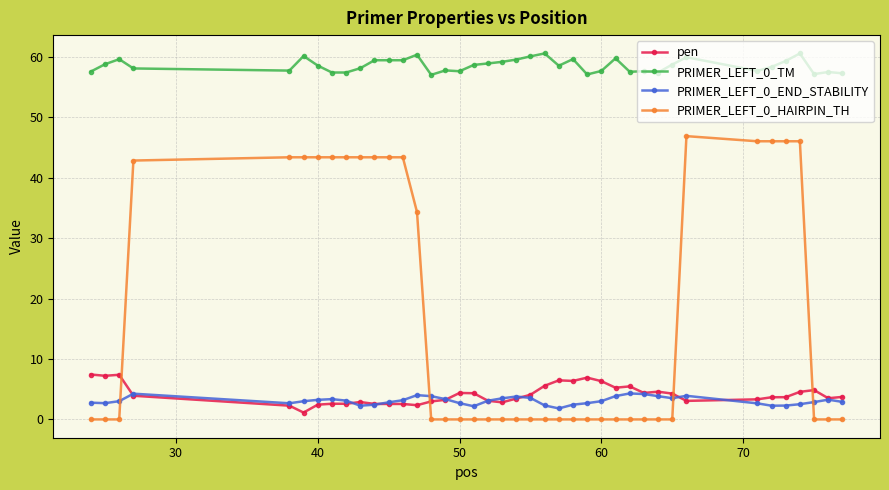

How many series are shown in this chart?

4